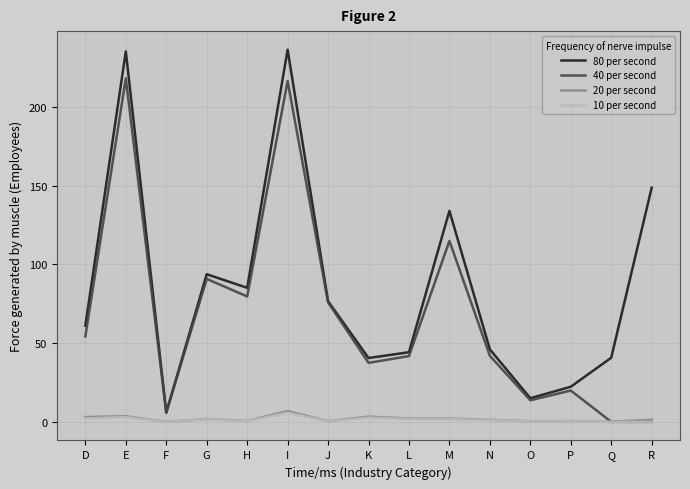

Count the number of data series in this chart.

4